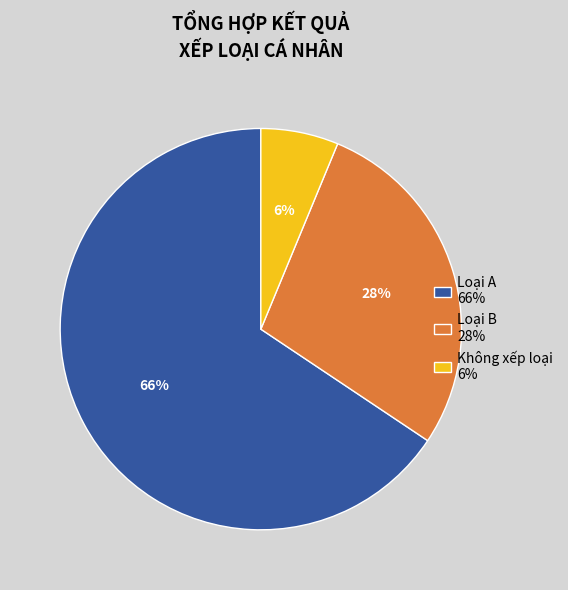

Does Loại B 28% represent more than half of the total?

No